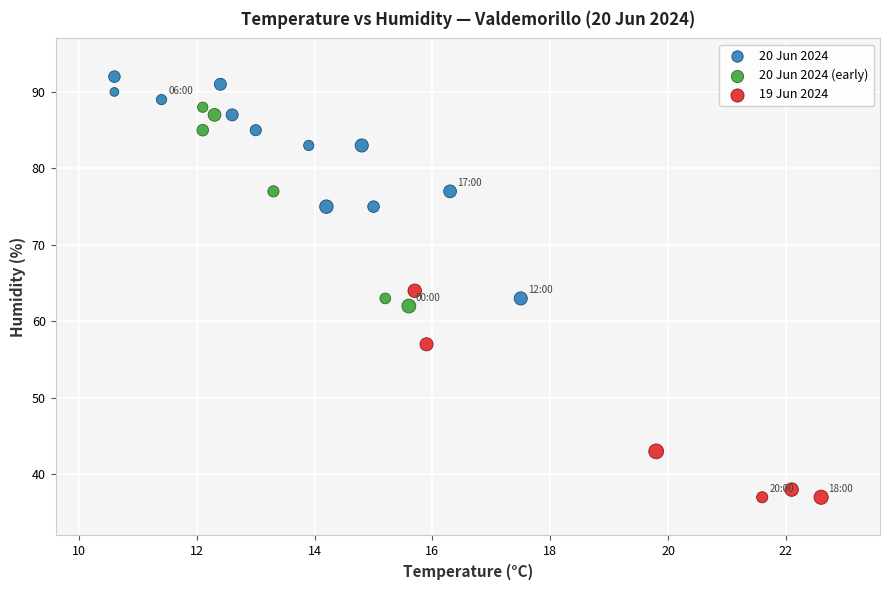

Which series contains the lowest Y value?

19 Jun 2024